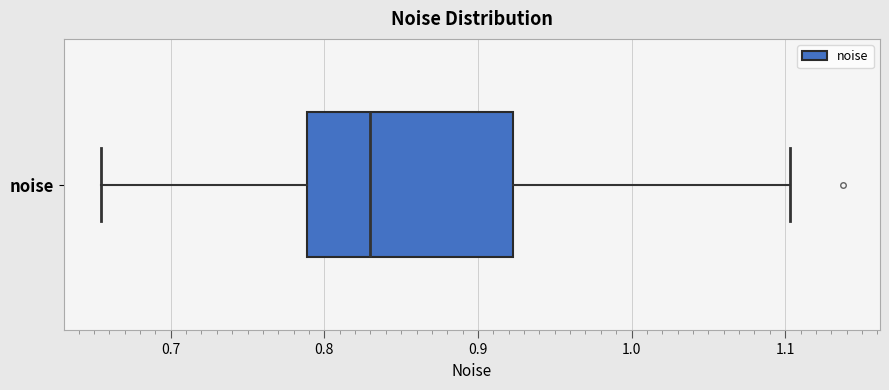

Transcribe this box plot: give where the median line is, the range the box spans, and where the two whiskers end, as read against the x-axis. The values are not printed on the chart, so give them approximately, as read against the axis.

median 0.83, box 0.79 to 0.92, whiskers 0.65 to 1.10